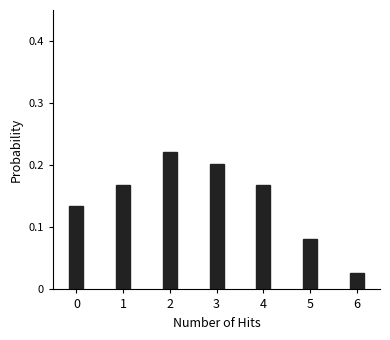

At which category does the chart reach its minimum across all series?

6